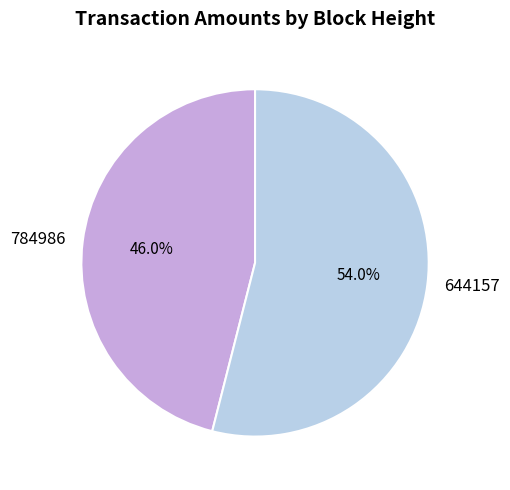

How many slices are in this pie chart?

2